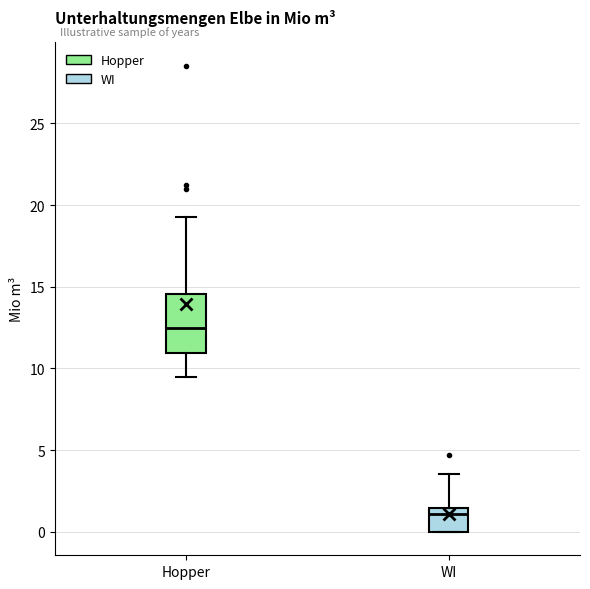

Reading left to right, read every box against the y-axis: the position of its median line, the range the box covers, and the ends of its whiskers. The values are not printed on the chart, so give them approximately, as read against the axis.

Hopper: median 12.5, box 11.0 to 14.5, whiskers 9.5 to 19.5
WI: median 1.0, box 0.0 to 1.5, whiskers 0.0 to 3.5